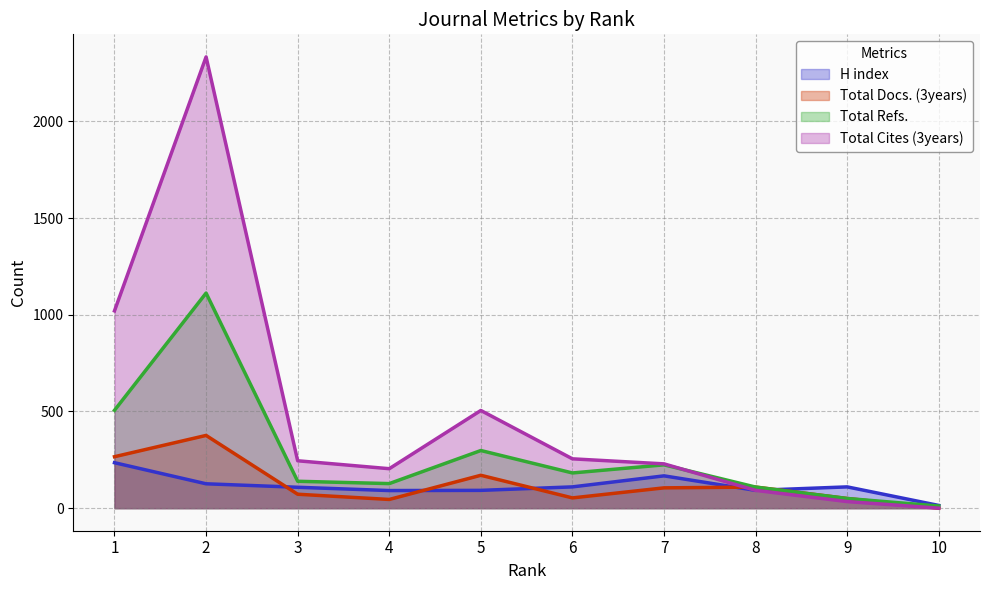

In Total Refs., how many points are lower than both neighbors (excluding endpoints)?

2